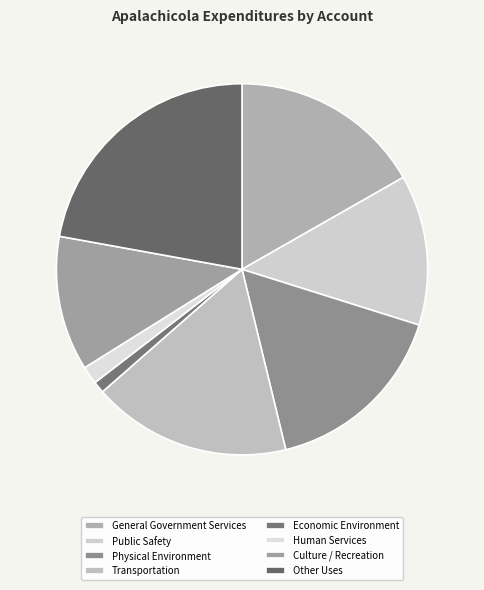

Does Physical Environment represent more than half of the total?

No